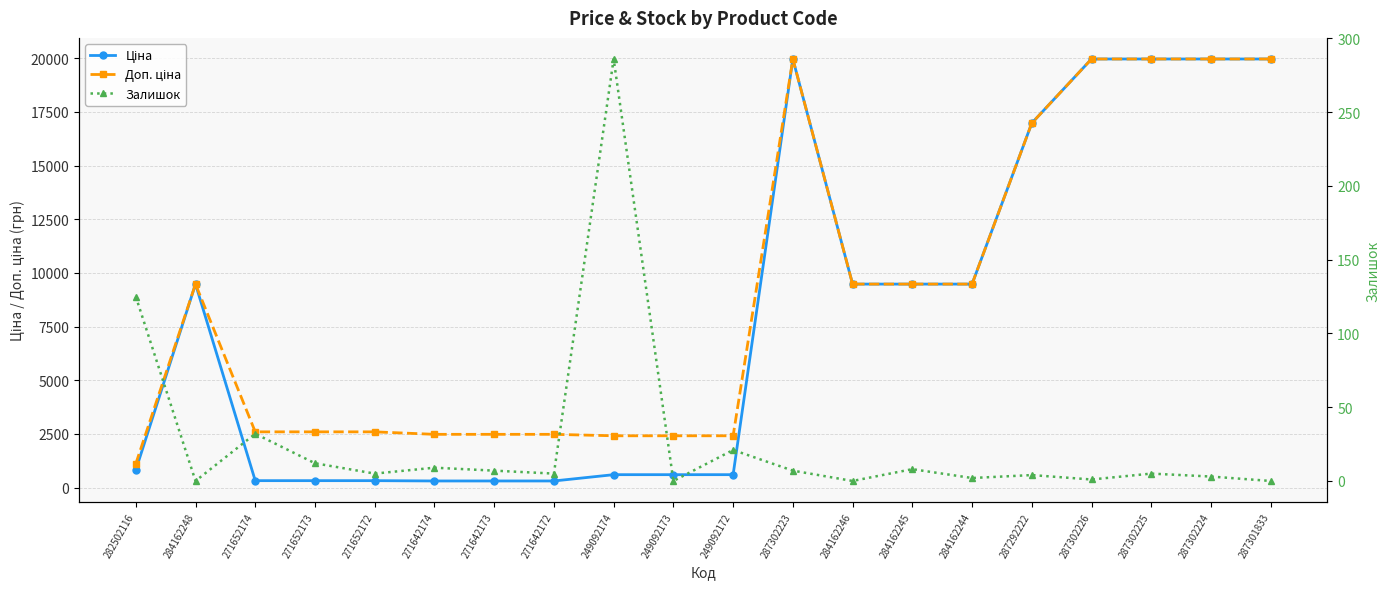

How many values in the Доп. ціна series are below 9480?

10